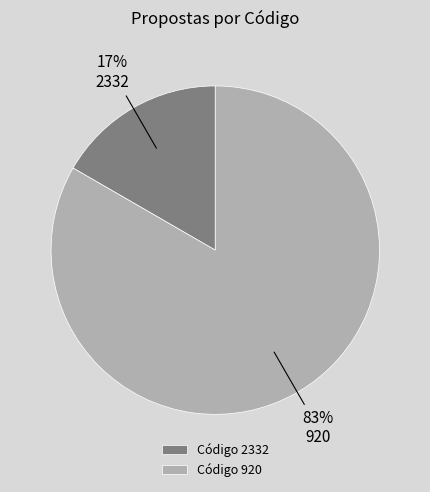

How many segments does this pie chart have?

2